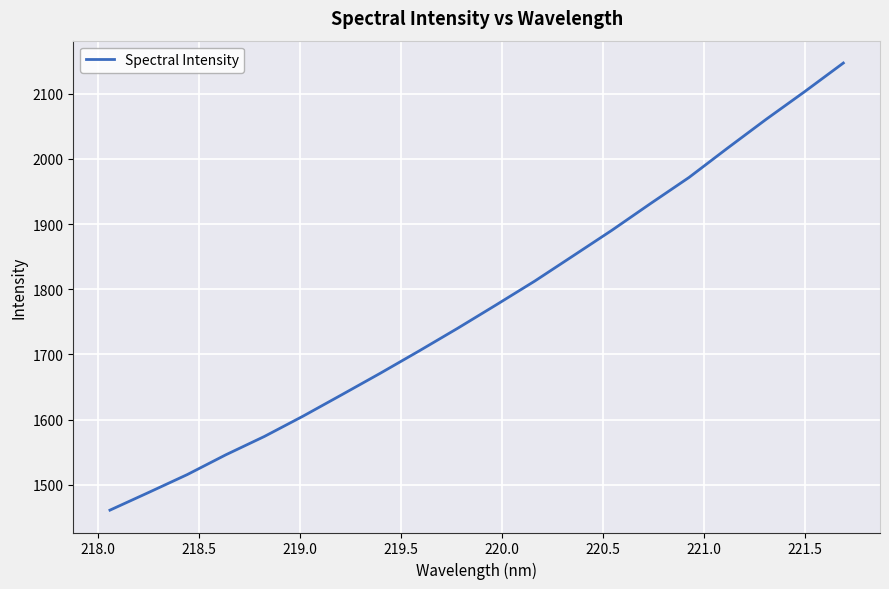

What is the difference between the maximum and minimum values?

686.4